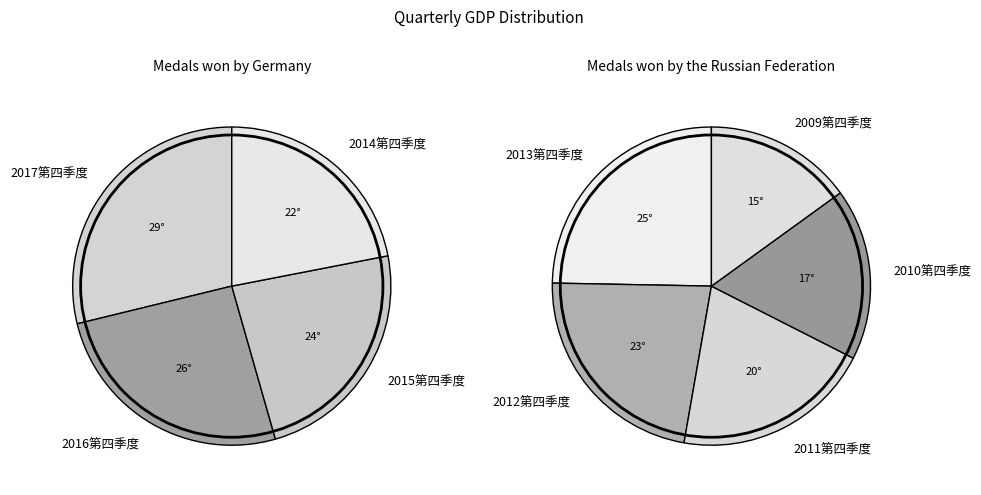

Approximately how many times larger is the value at 2011第四季度 compared to 2009第四季度?

1.3